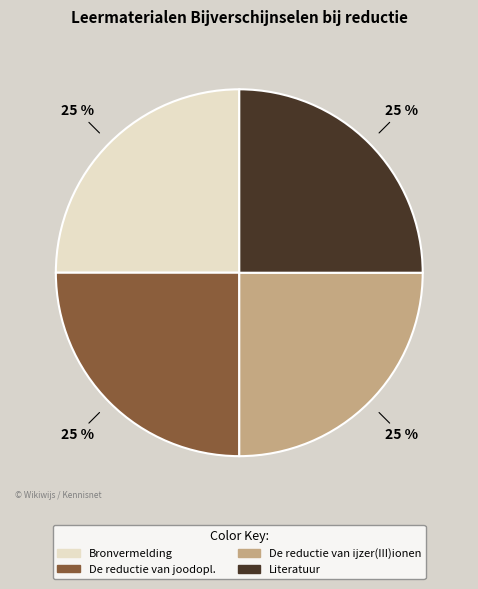

How many slices are in this pie chart?

4